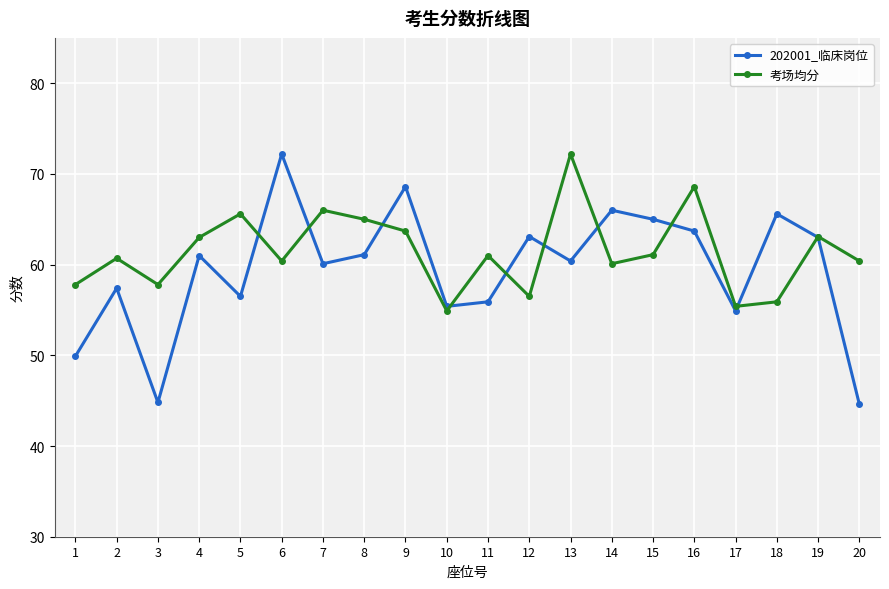

What is the spread (max minus min) of values at 12?

6.6